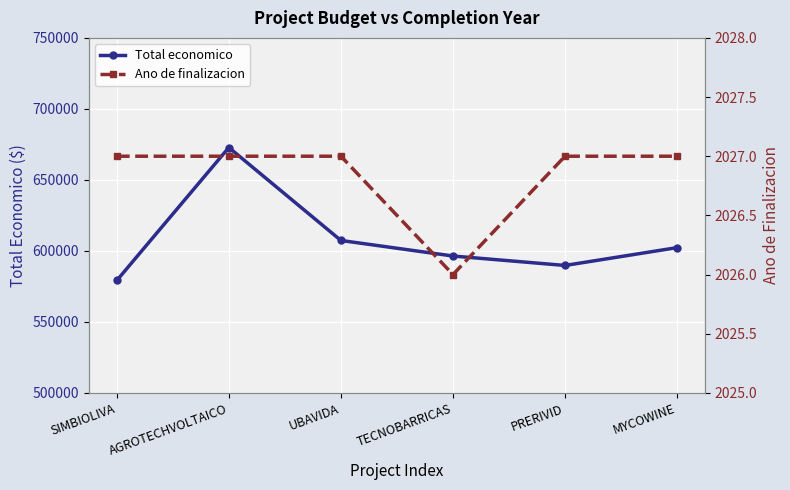

Between UBAVIDA and PRERIVID, which series saw the biggest shift?

Total economico